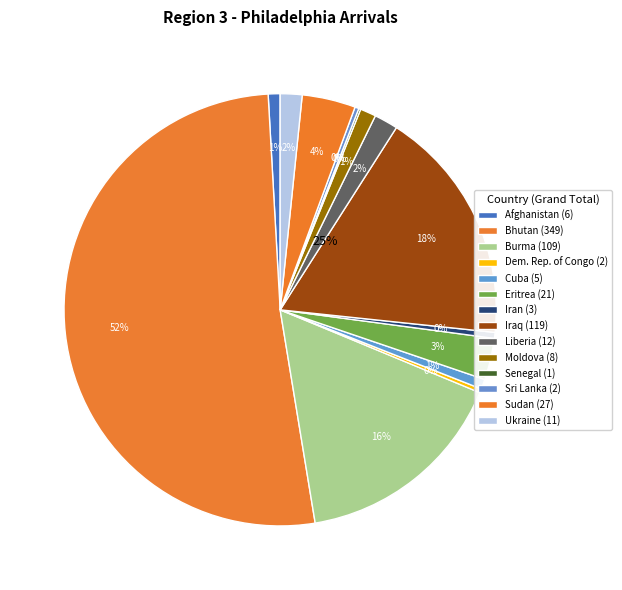

Approximately how many times larger is the value at Moldova compared to Sri Lanka?

4.0